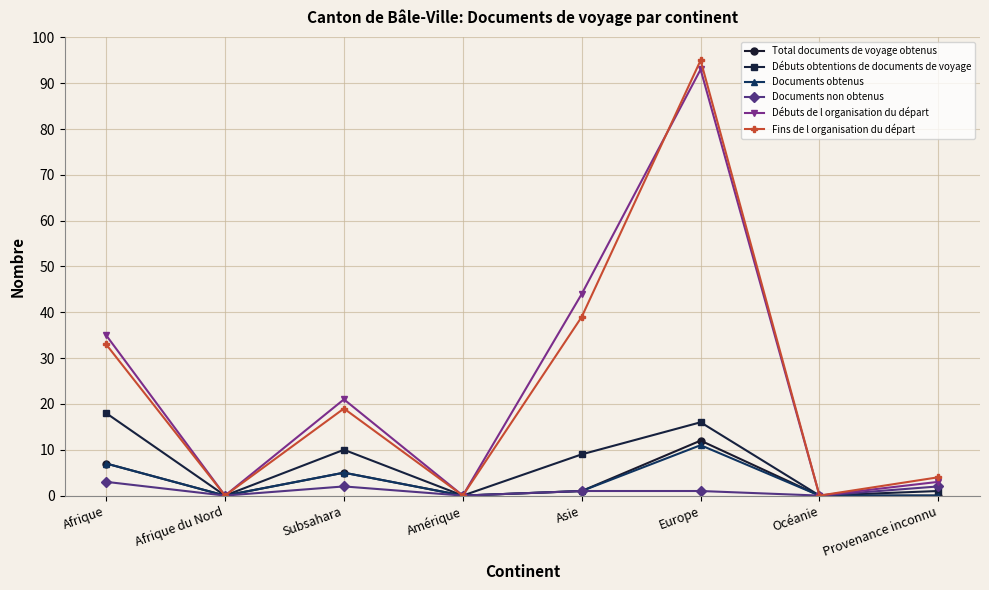

What is the spread (max minus min) of values at Provenance inconnu?

4